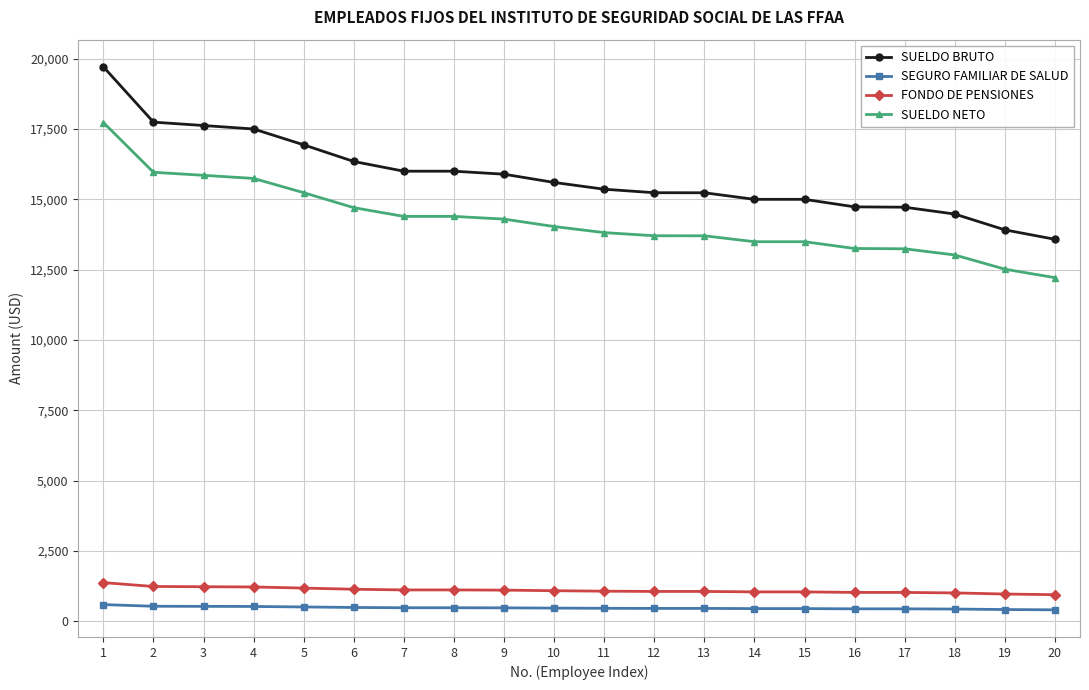

Does the chart display data point markers on the line(s)?

Yes